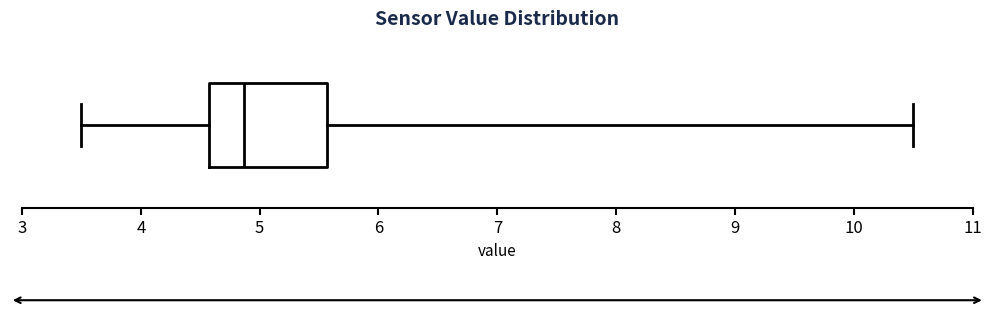

Where is the right edge of the box on the x-axis? The values are not printed on the chart, so give them approximately, as read against the axis.

5.6